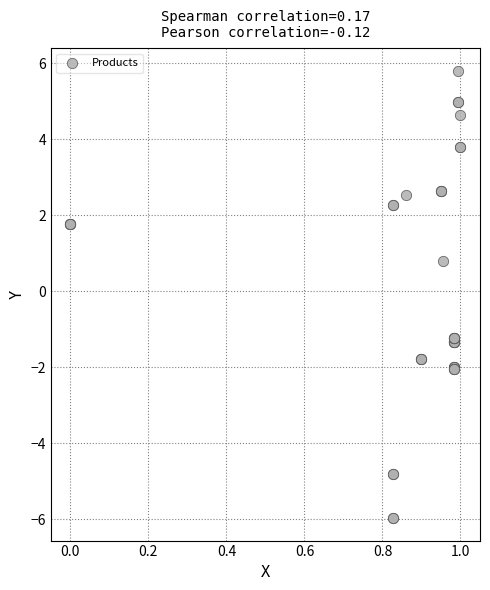

What Y value in the scatter plot is closest to 0?

0.8